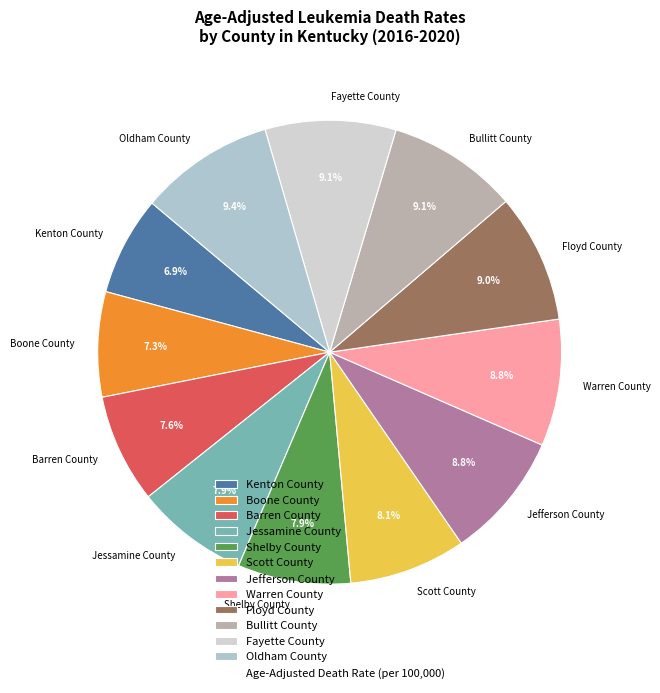

What is the total percentage of Jefferson County and Shelby County?

16.7%